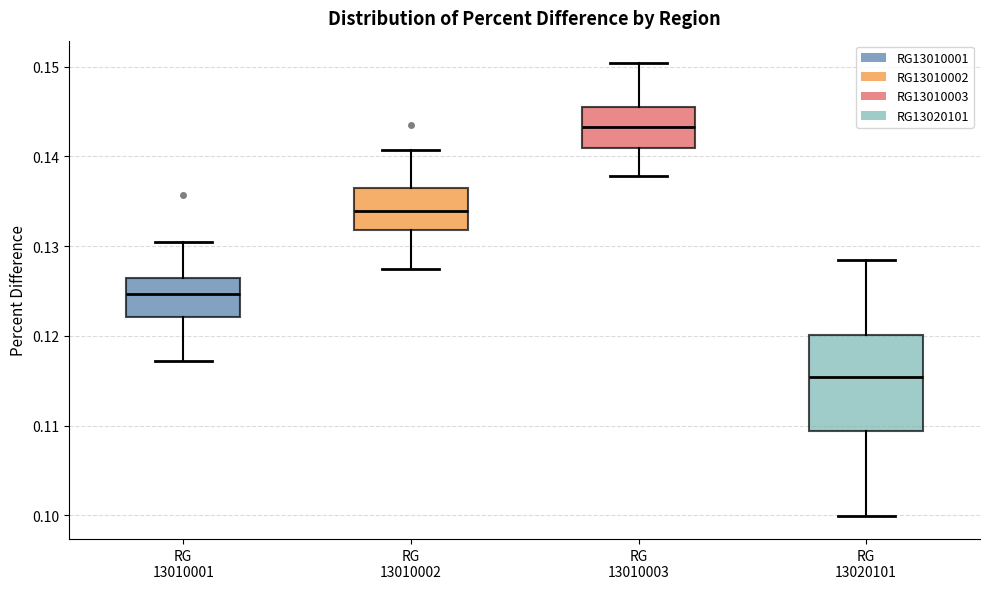

Which box has the lowest median line?

RG 13020101